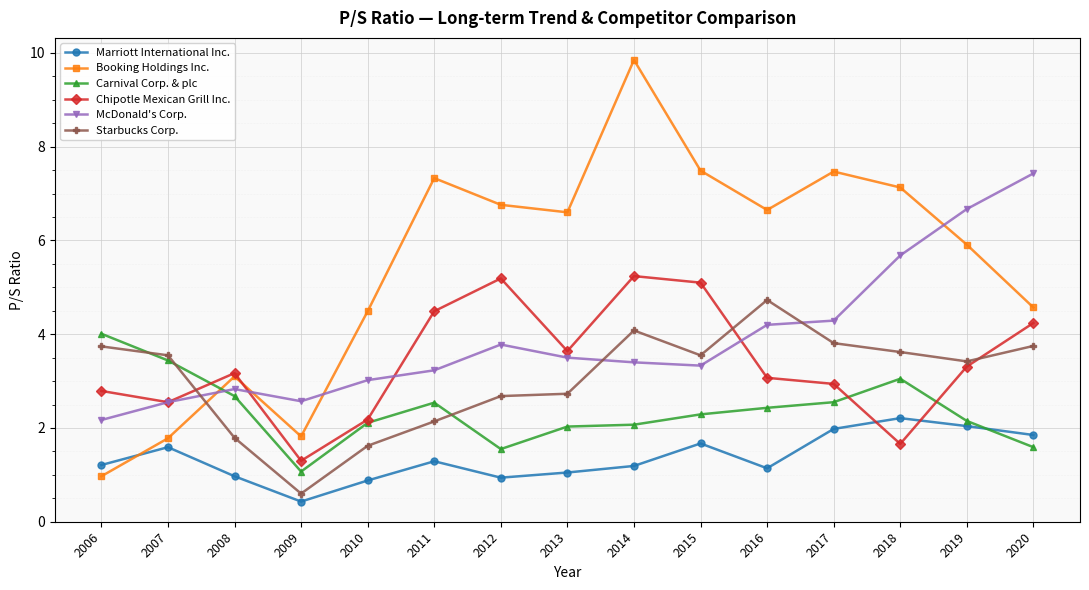

How many lines are shown in the chart?

6